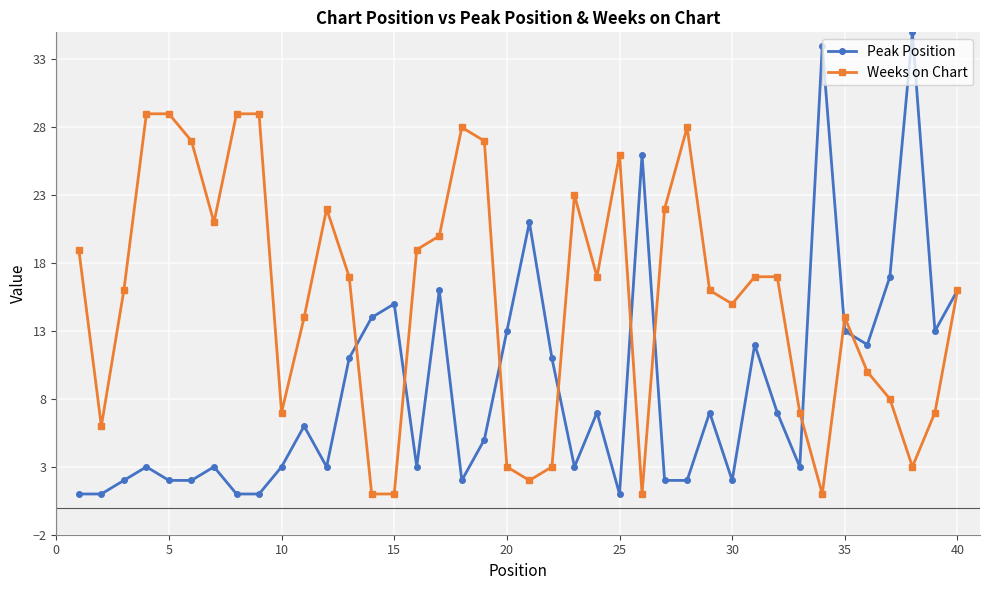

List the series in order of their peak value, highest first.

Peak Position, Weeks on Chart